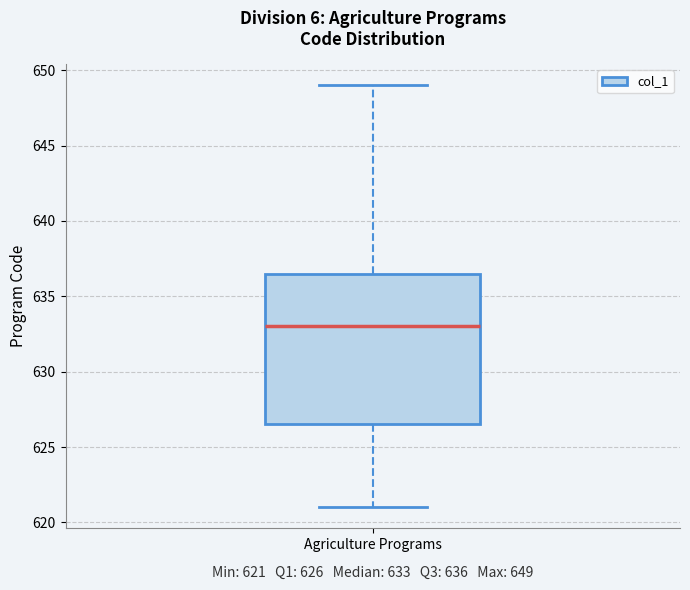

Read this box plot against the y-axis: the position of the median line, the range covered by the box, and the ends of both whiskers. The values are not printed on the chart, so give them approximately, as read against the axis.

median 633.0, box 626.5 to 636.5, whiskers 621.0 to 649.0